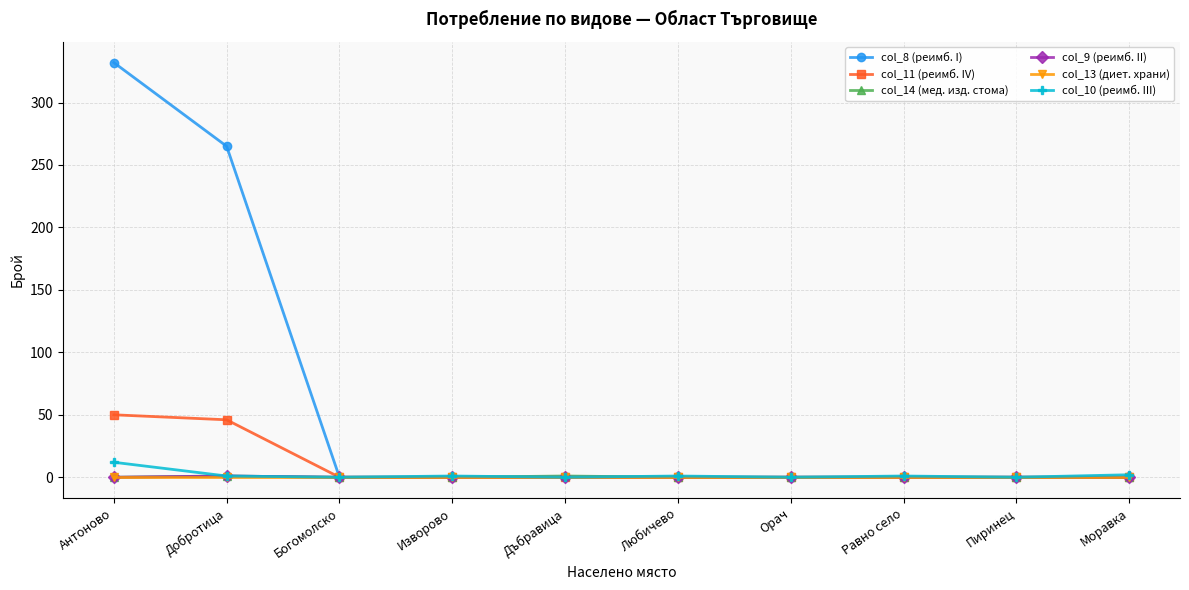

How many lines are shown in the chart?

6